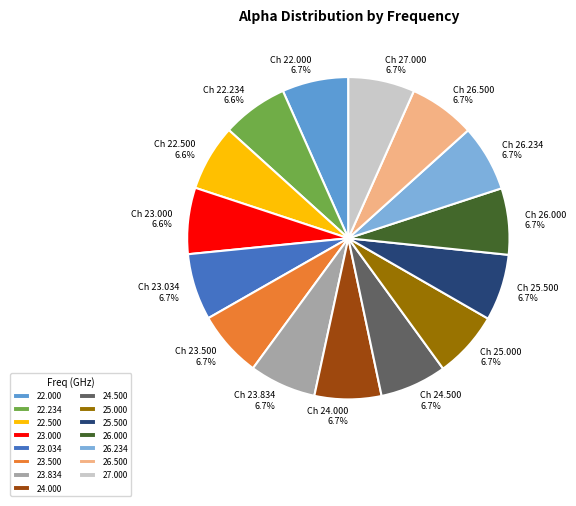

True or false: 25.000 accounts for 7% of the total.

True